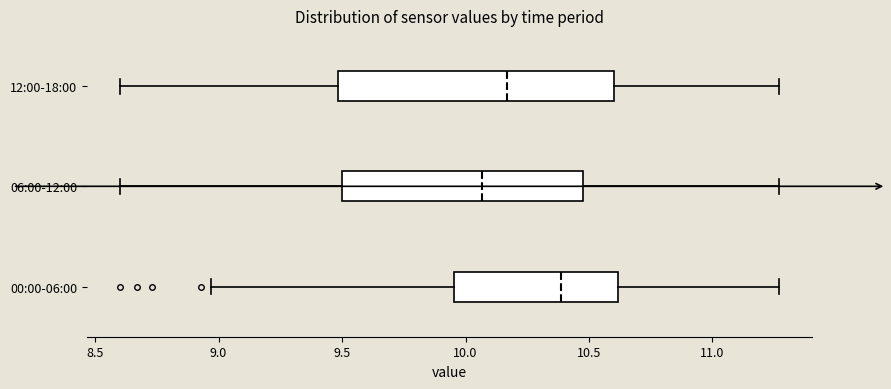

Reading bottom to top, read every box against the x-axis: the position of its median line, the range the box covers, and the ends of its whiskers. The values are not printed on the chart, so give them approximately, as read against the axis.

00:00-06:00: median 10.40, box 9.95 to 10.60, whiskers 8.95 to 11.25
06:00-12:00: median 10.05, box 9.50 to 10.50, whiskers 8.60 to 11.25
12:00-18:00: median 10.15, box 9.50 to 10.60, whiskers 8.60 to 11.25